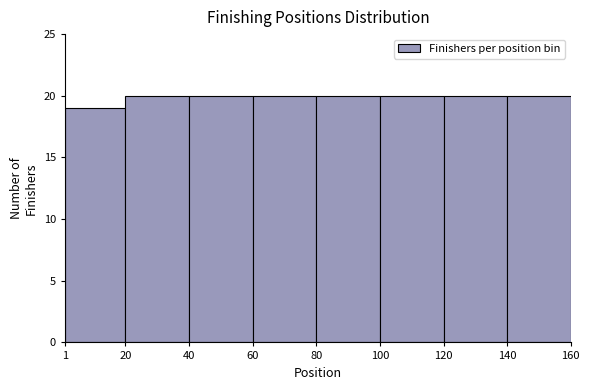

How tall is the bar that spans 40 to 60 on the x-axis? The values are not printed on the chart, so give them approximately, as read against the axis.

20